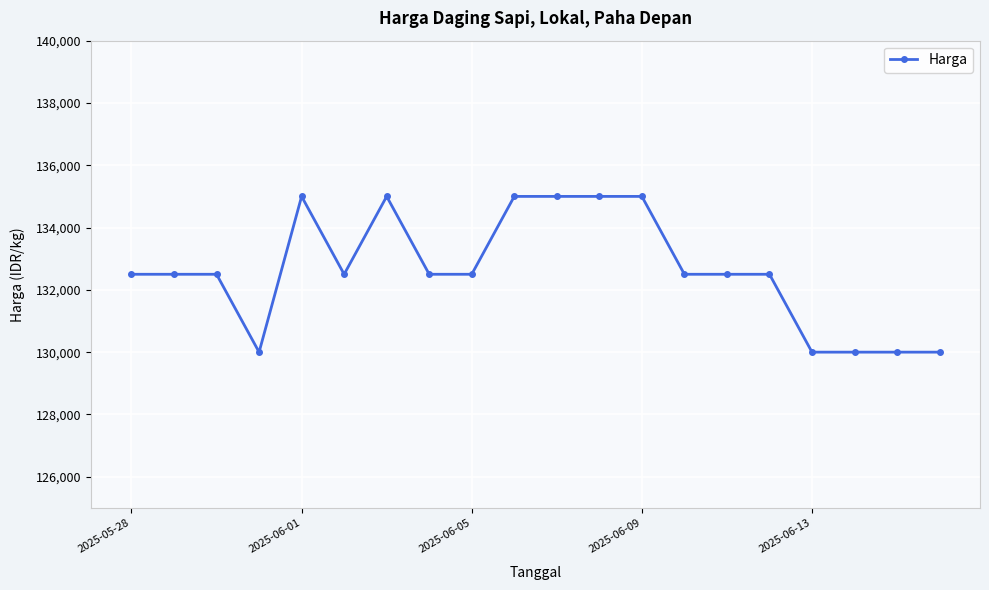

True or false: there are more than 1 points higher than both neighbors.

True